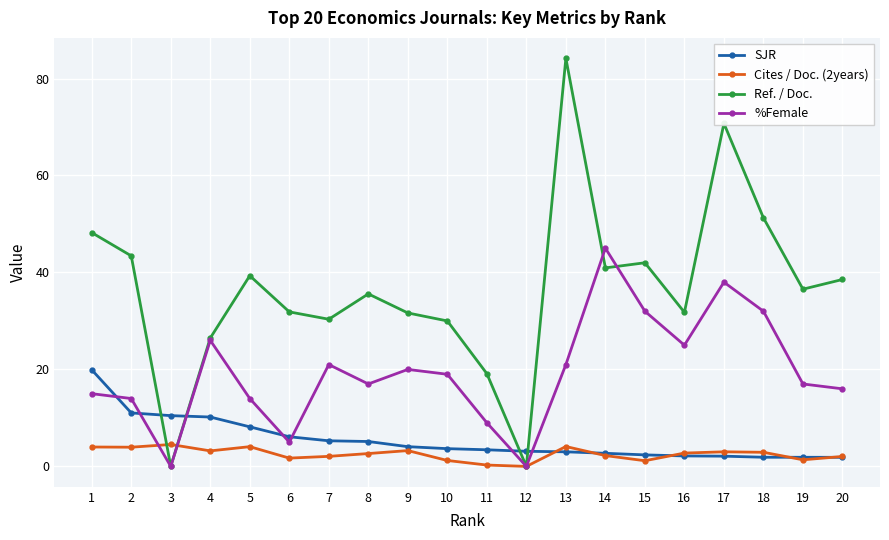

Is it true that Ref. / Doc. equals 27.3 at 18?

False